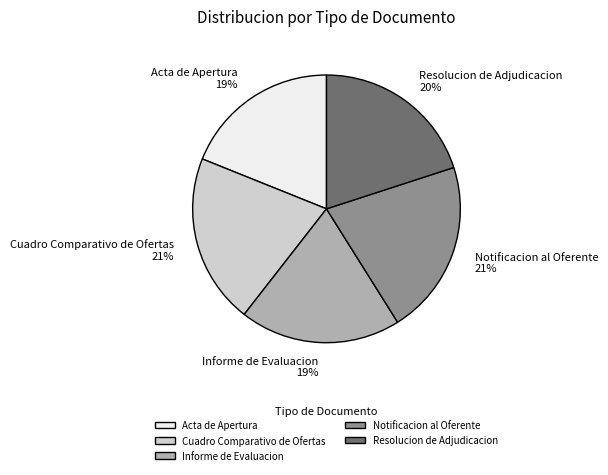

True or false: Notificacion al Oferente accounts for 21% of the total.

True